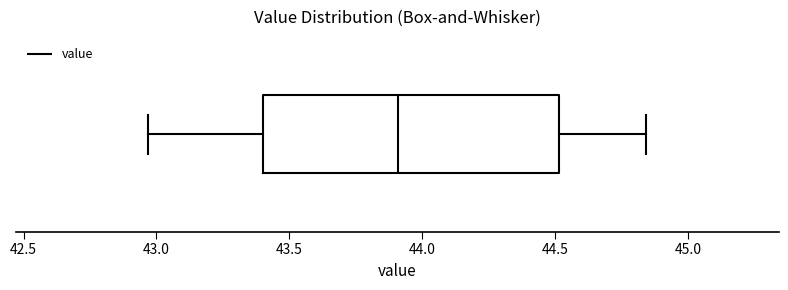

Where does the right whisker of the box end on the x-axis? The values are not printed on the chart, so give them approximately, as read against the axis.

44.85